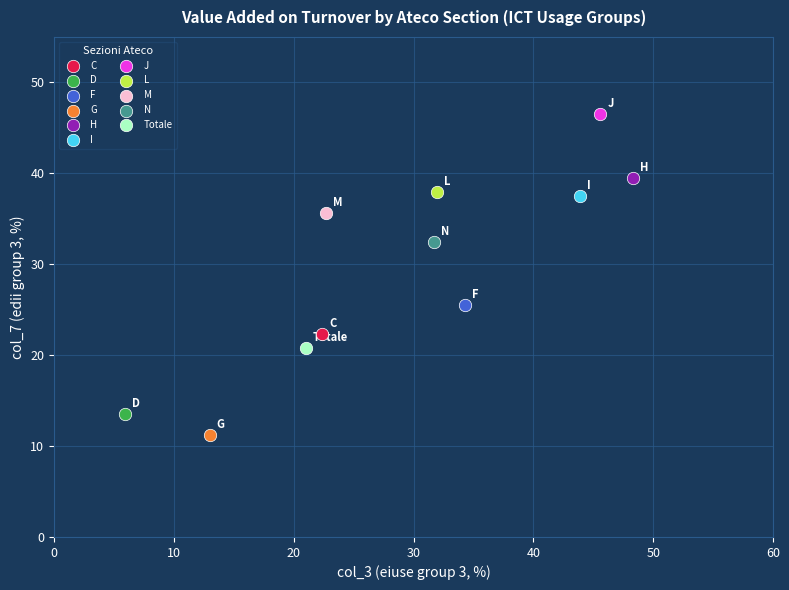

What are all the series names shown in the legend?

C, D, F, G, H, I, J, L, M, N, Totale